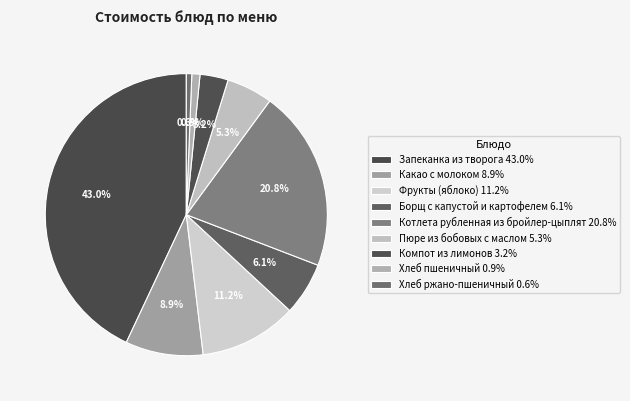

The Хлеб пшеничный slice represents 1% of the pie. True or false?

True